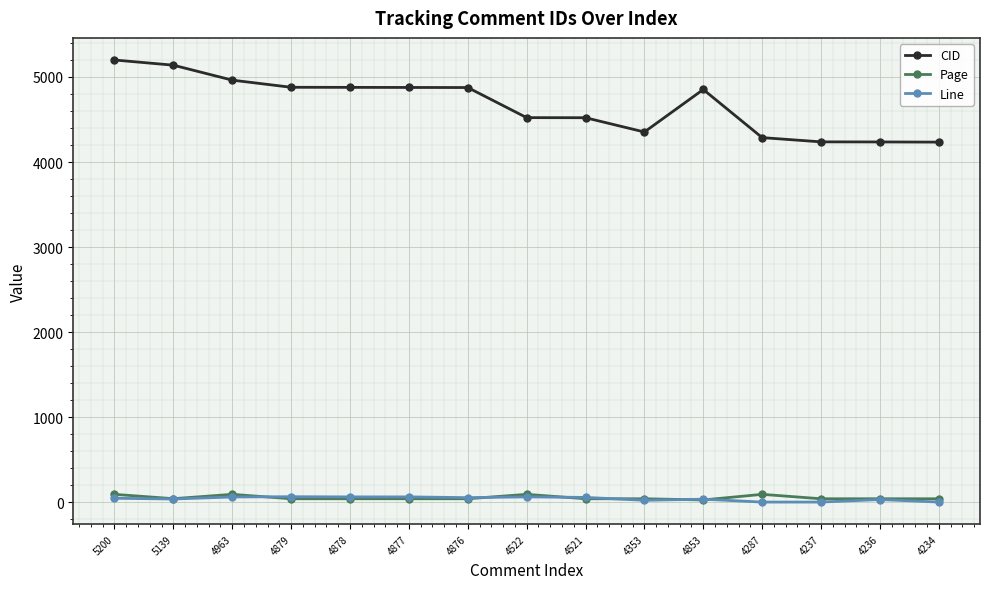

Which series has the largest total across all categories?

CID